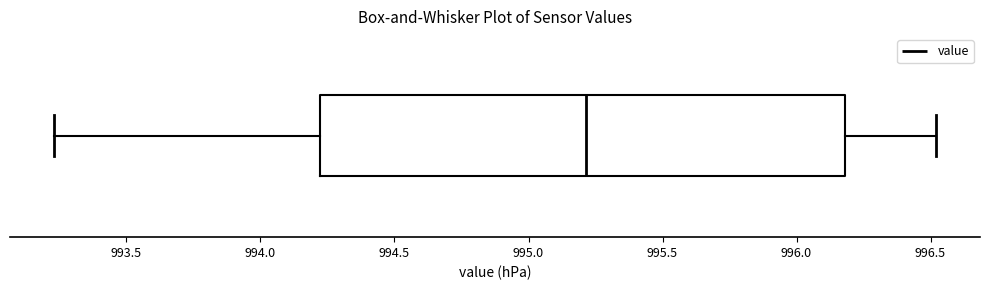

Read this box plot against the x-axis: the position of the median line, the range covered by the box, and the ends of both whiskers. The values are not printed on the chart, so give them approximately, as read against the axis.

median 995.20, box 994.20 to 996.20, whiskers 993.25 to 996.50